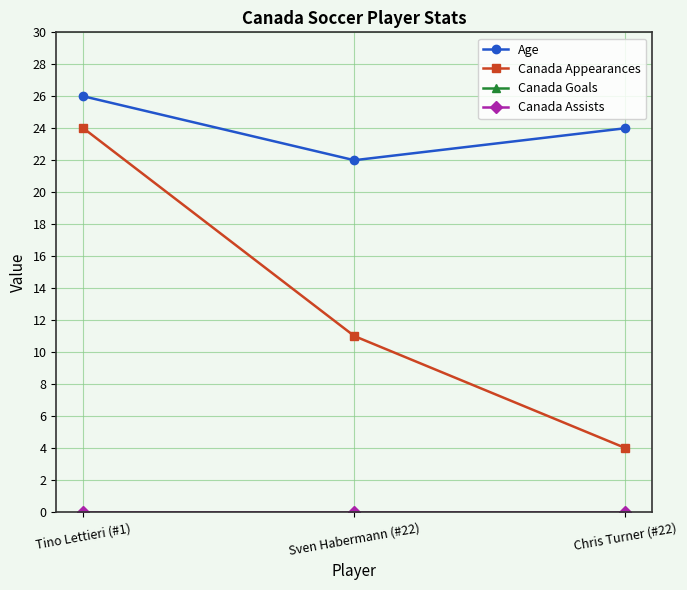

Is this an area chart (filled region under the line)?

No